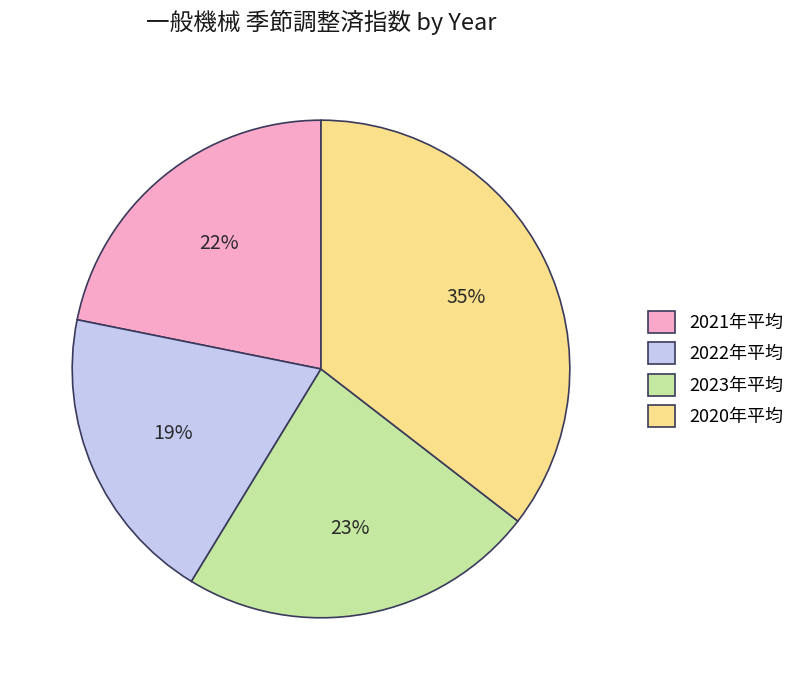

Rank the categories by value from highest to lowest.

2020年平均, 2023年平均, 2021年平均, 2022年平均